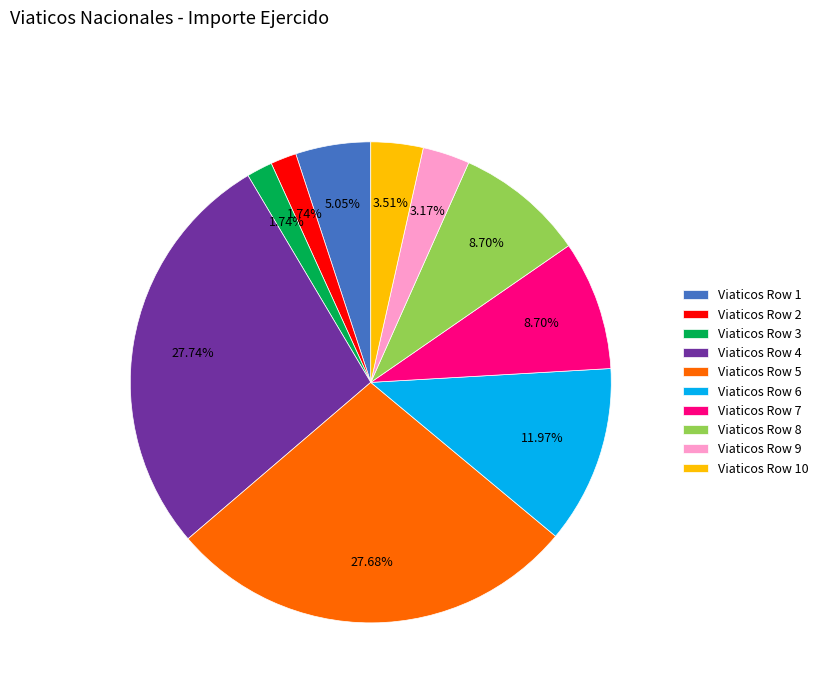

Combined, do Viaticos Row 2 and Viaticos Row 3 account for over 50%?

No